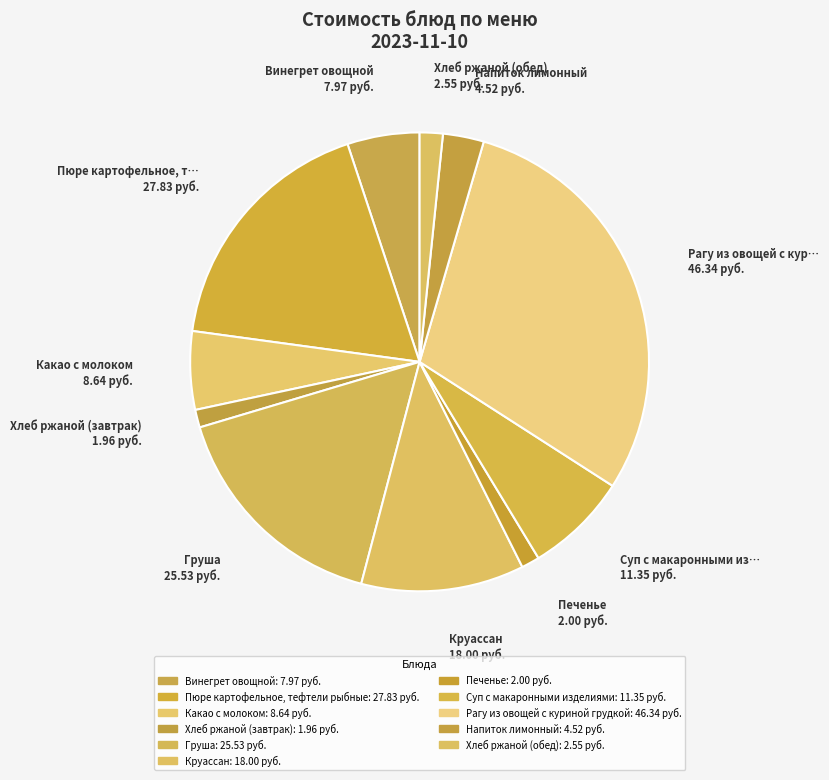

Count the number of slices in the pie.

11